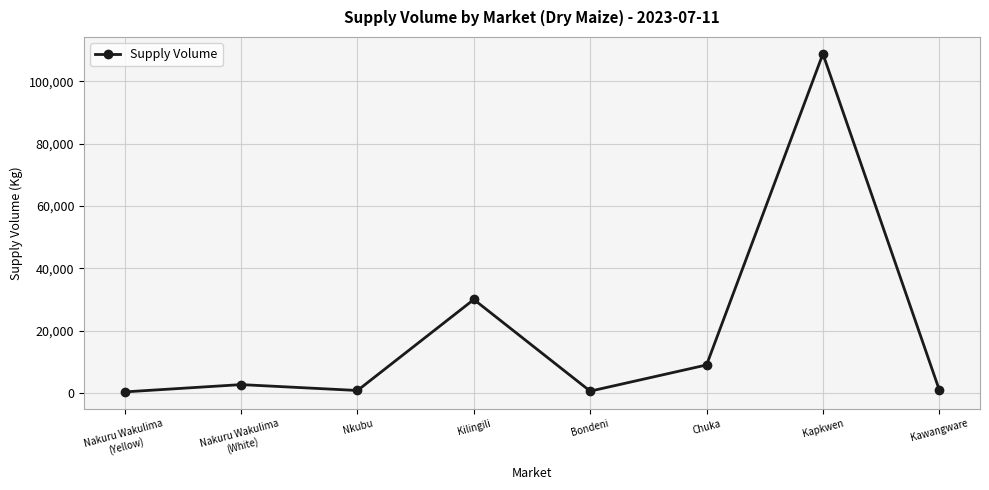

What is the change in value from Nakuru Wakulima
(Yellow) to Kilingili?

+29640